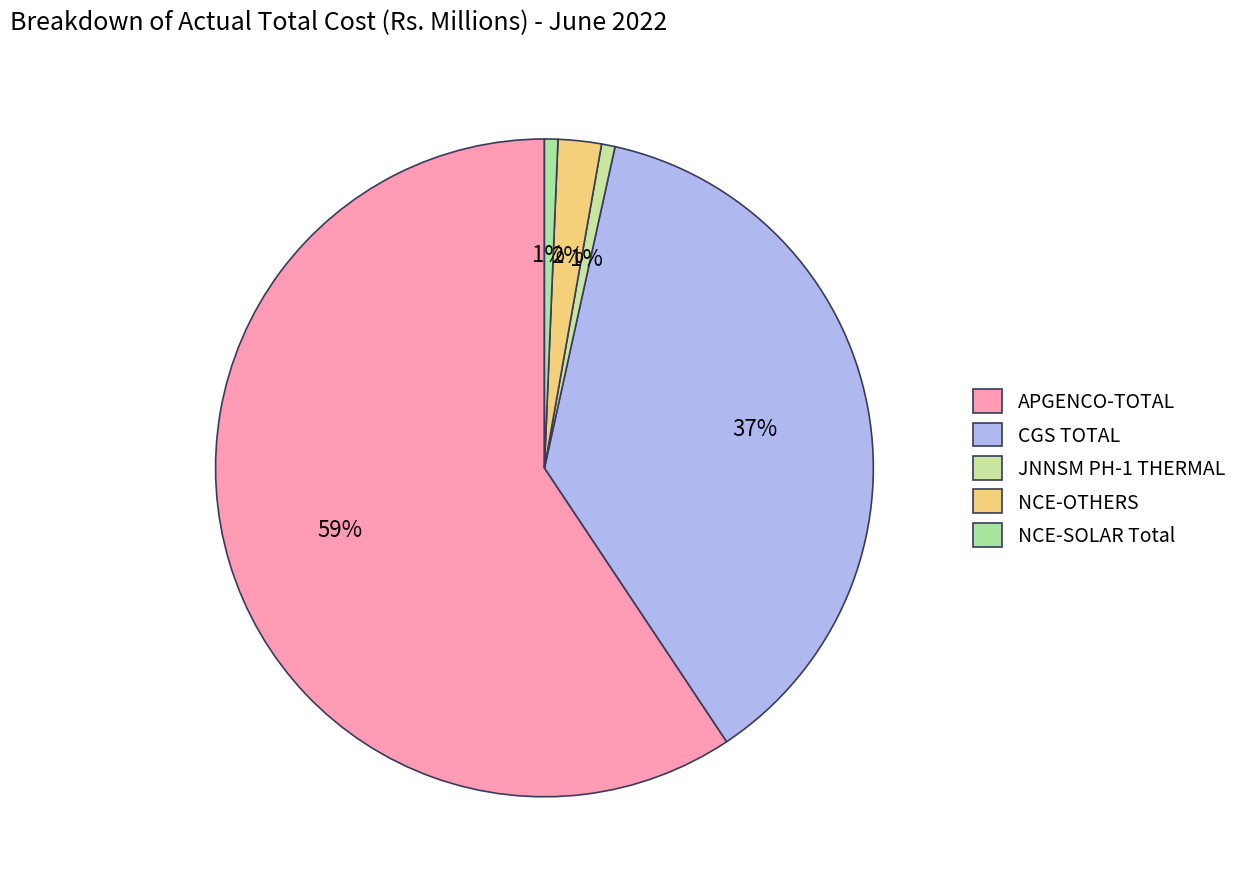

To the nearest percent, what portion does NCE-SOLAR Total represent?

1%